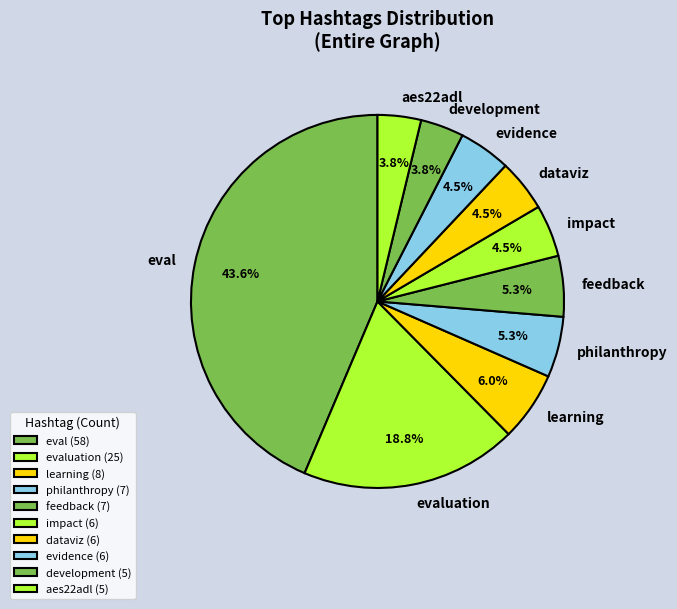

What is the ratio of the value at evidence to the value at eval?

0.1